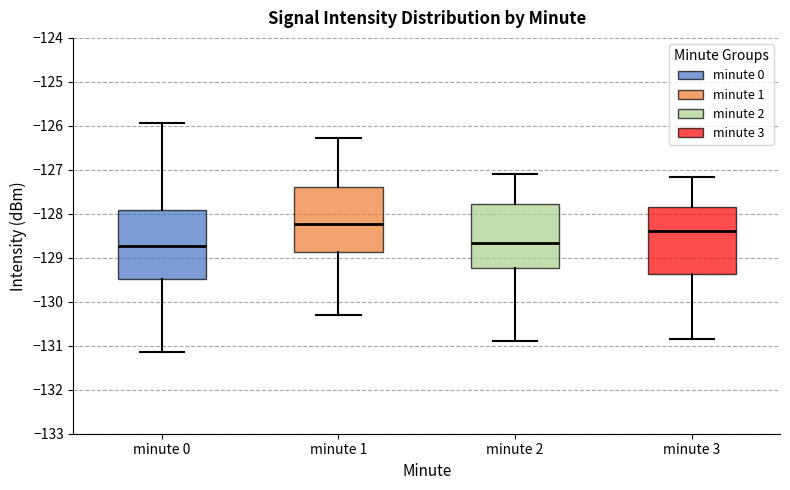

Reading left to right, transcribe this box plot: for each box, give where its median line is, the range the box spans, and where its two whiskers end, as read against the y-axis. The values are not printed on the chart, so give them approximately, as read against the axis.

minute 0: median -128.7, box -129.5 to -127.9, whiskers -131.1 to -125.9
minute 1: median -128.2, box -128.9 to -127.4, whiskers -130.3 to -126.3
minute 2: median -128.7, box -129.2 to -127.8, whiskers -130.9 to -127.1
minute 3: median -128.4, box -129.4 to -127.8, whiskers -130.8 to -127.2